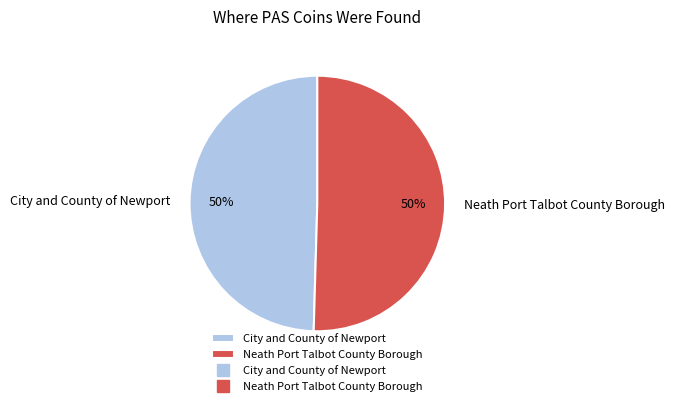

Count the number of slices in the pie.

2